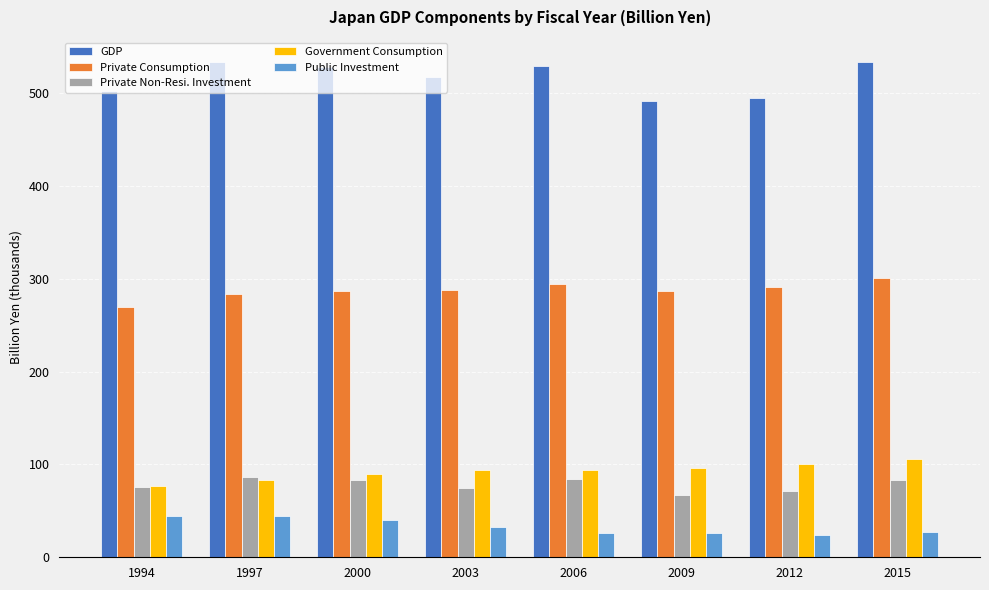

Where does the GDP series first go above 528?

1997